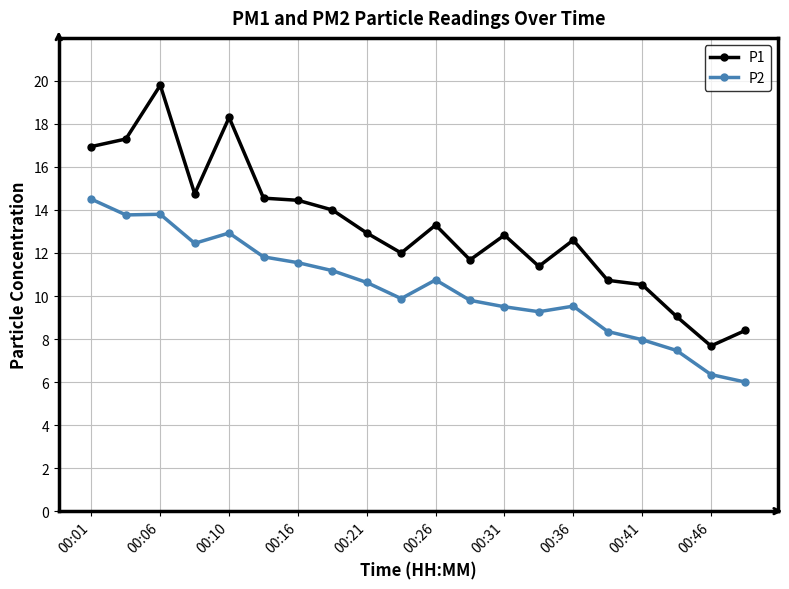

What is the minimum value shown in the chart?

6.0